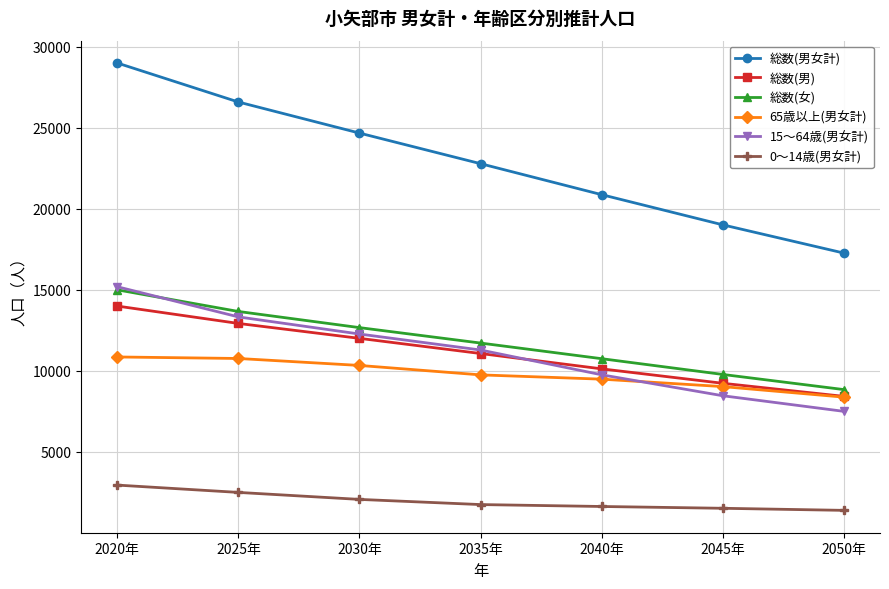

Does the chart display data point markers on the line(s)?

Yes